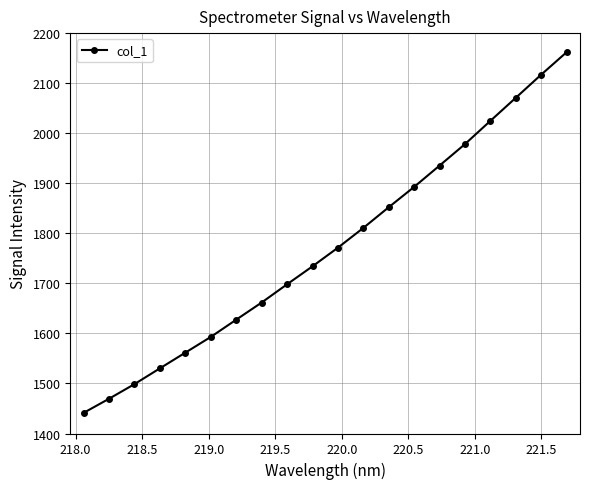

What is the difference between the second highest and second lowest values?

647.8